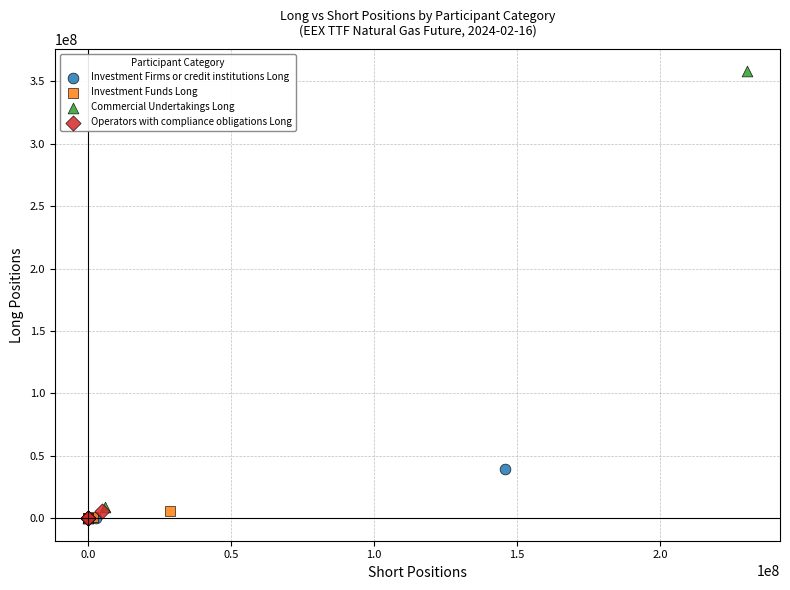

Which series has the widest spread of Y values?

Commercial Undertakings Long